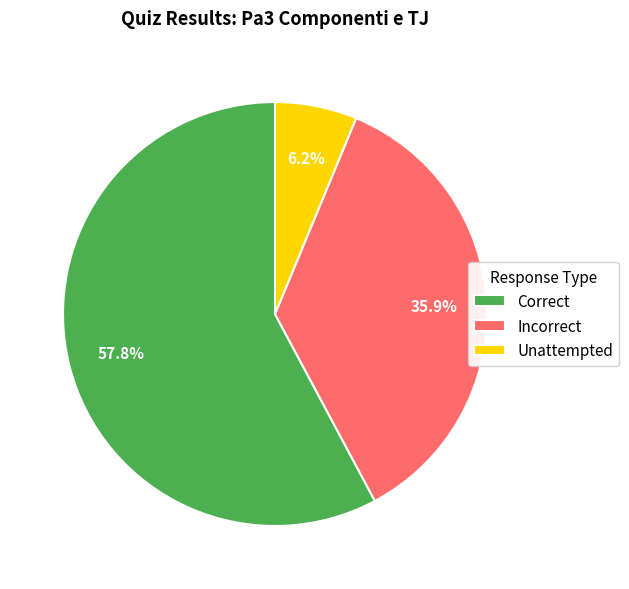

What portion of the pie excludes Incorrect?

64.1%